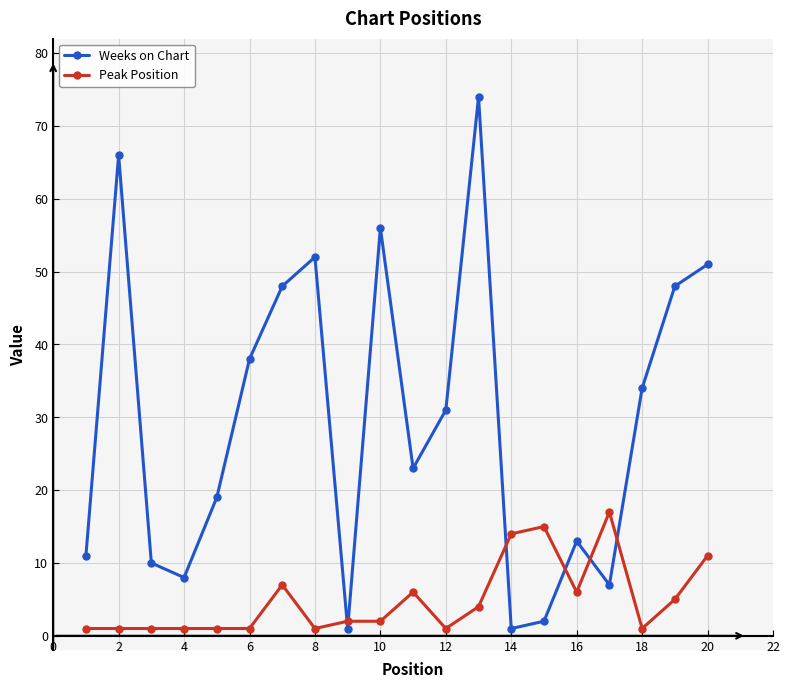

Which series has the largest total across all categories?

Weeks on Chart